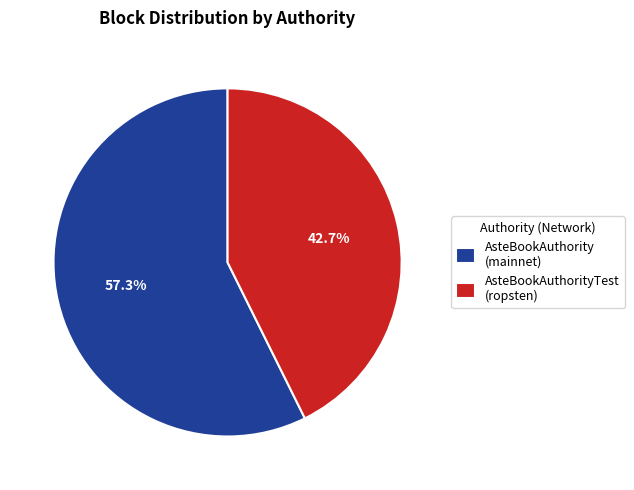

What is the ratio of the value at AsteBookAuthority (mainnet) to the value at AsteBookAuthorityTest (ropsten)?

1.3